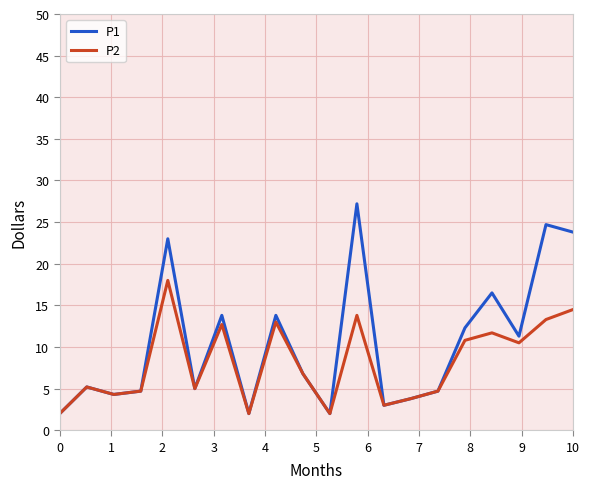

Which series has the widest spread of values?

P1